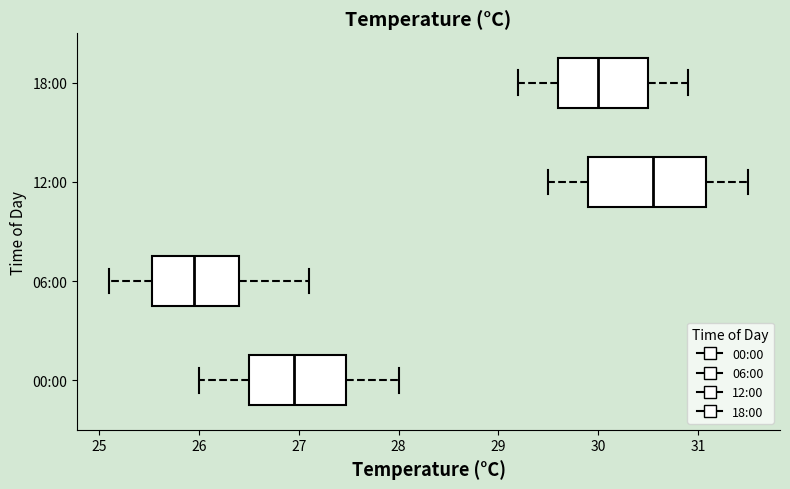

Reading bottom to top, read every box against the x-axis: the position of its median line, the range the box covers, and the ends of its whiskers. The values are not printed on the chart, so give them approximately, as read against the axis.

00:00: median 27.0, box 26.5 to 27.5, whiskers 26.0 to 28.0
06:00: median 26.0, box 25.5 to 26.4, whiskers 25.1 to 27.1
12:00: median 30.6, box 29.9 to 31.1, whiskers 29.5 to 31.5
18:00: median 30.0, box 29.6 to 30.5, whiskers 29.2 to 30.9